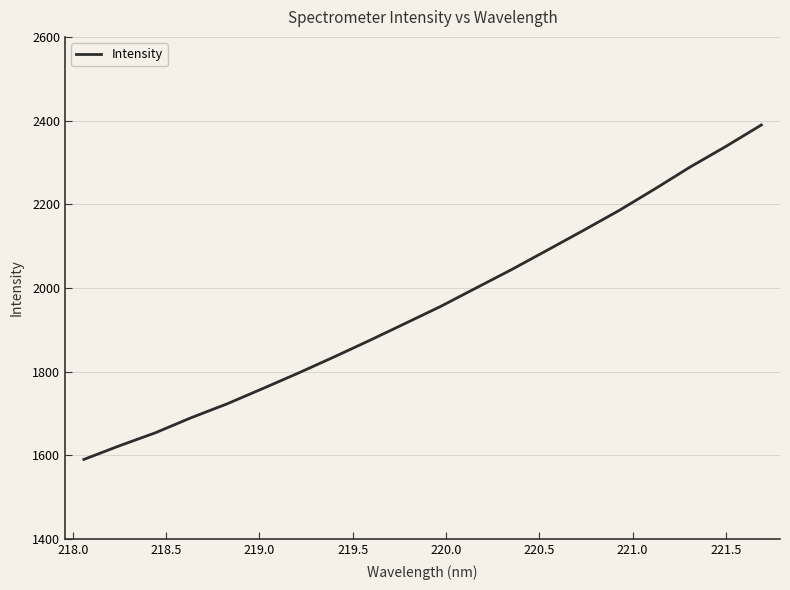

True or false: there are more than 1 points higher than both neighbors.

False